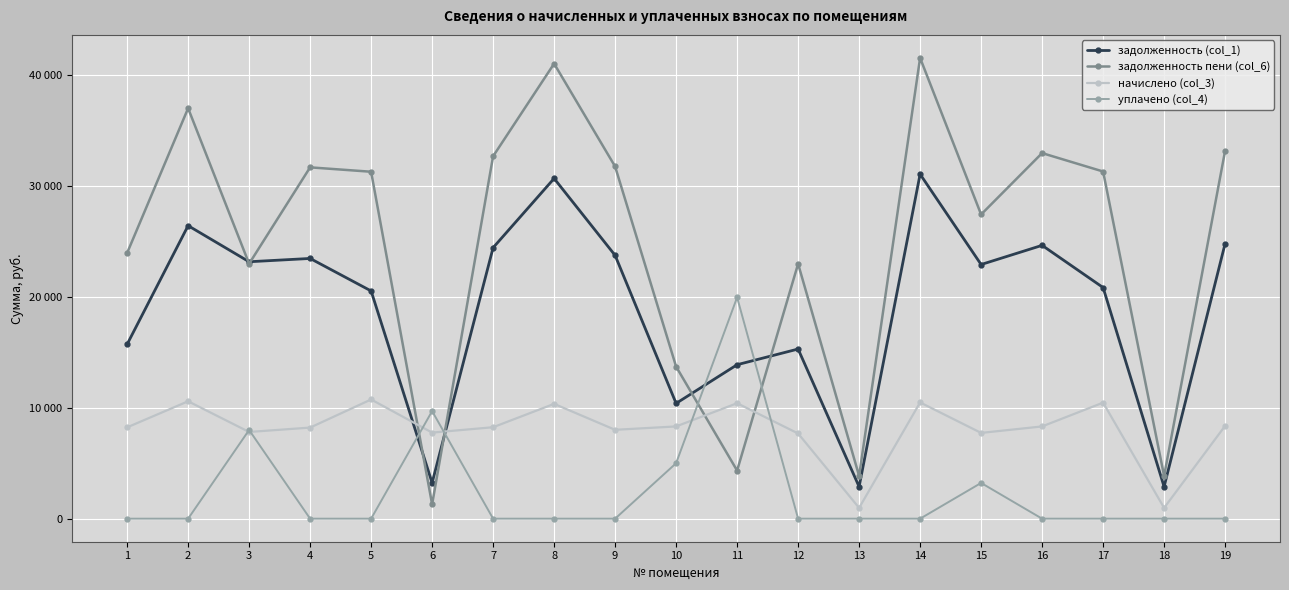

Does the chart have visible grid lines?

Yes